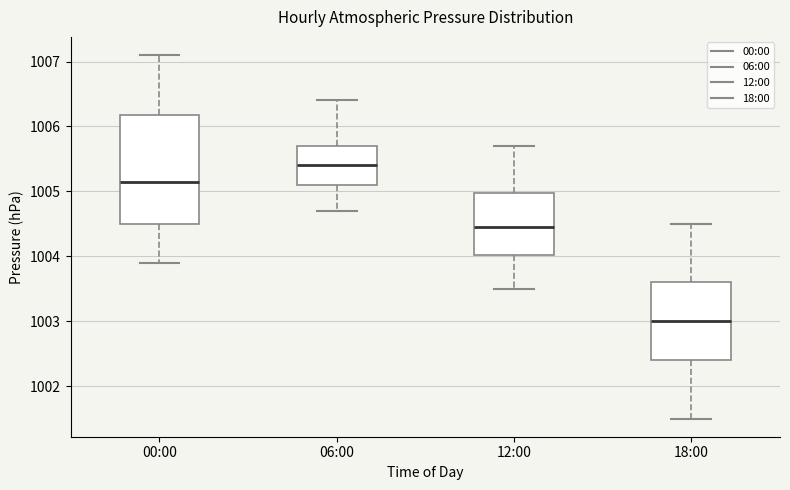

Reading left to right, read every box against the y-axis: the position of its median line, the range the box covers, and the ends of its whiskers. The values are not printed on the chart, so give them approximately, as read against the axis.

00:00: median 1005.2, box 1004.5 to 1006.2, whiskers 1003.9 to 1007.1
06:00: median 1005.4, box 1005.1 to 1005.7, whiskers 1004.7 to 1006.4
12:00: median 1004.5, box 1004.0 to 1005.0, whiskers 1003.5 to 1005.7
18:00: median 1003.0, box 1002.4 to 1003.6, whiskers 1001.5 to 1004.5